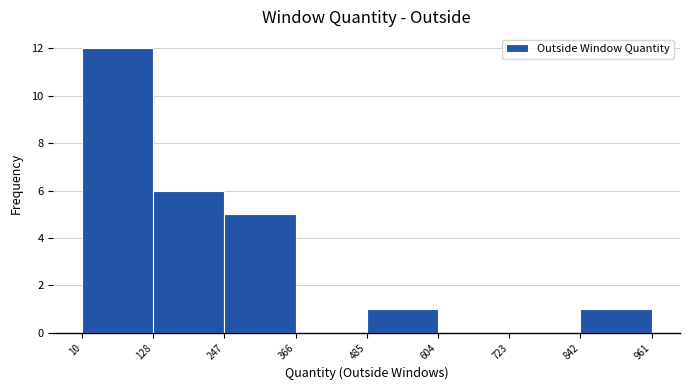

Which range on the x-axis has the tallest bar?

10 to 128